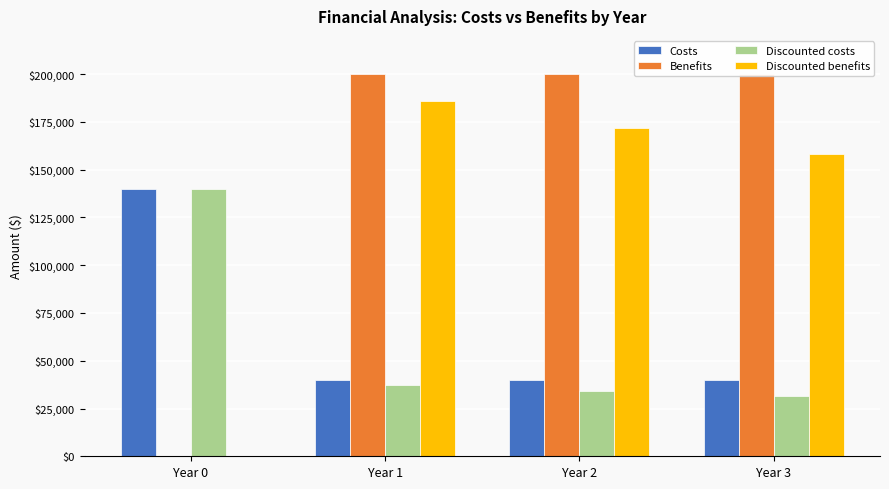

At which label does Discounted costs first exceed 37200?

Year 0